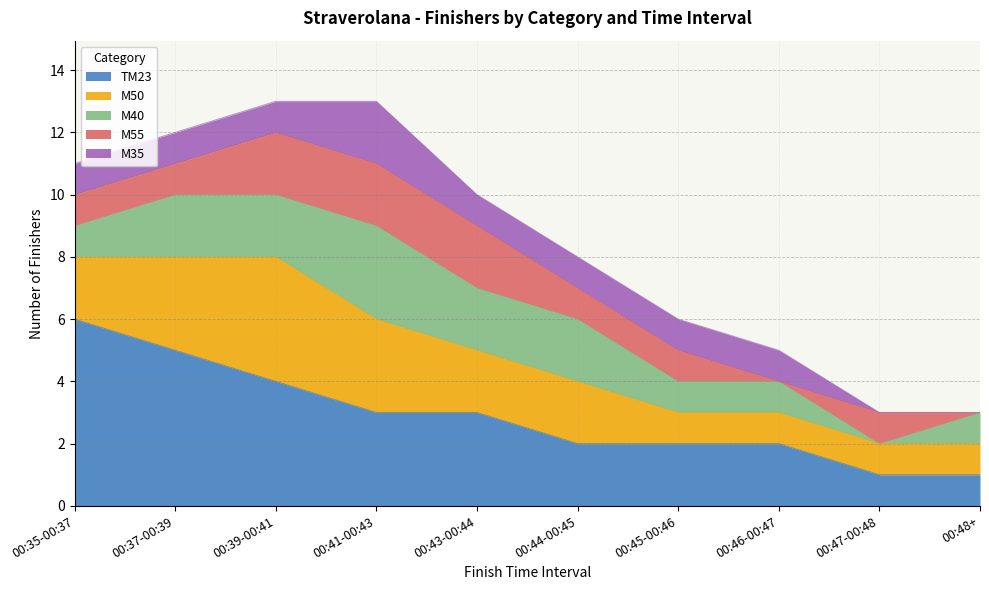

What is the highest value of the M55 series?

2